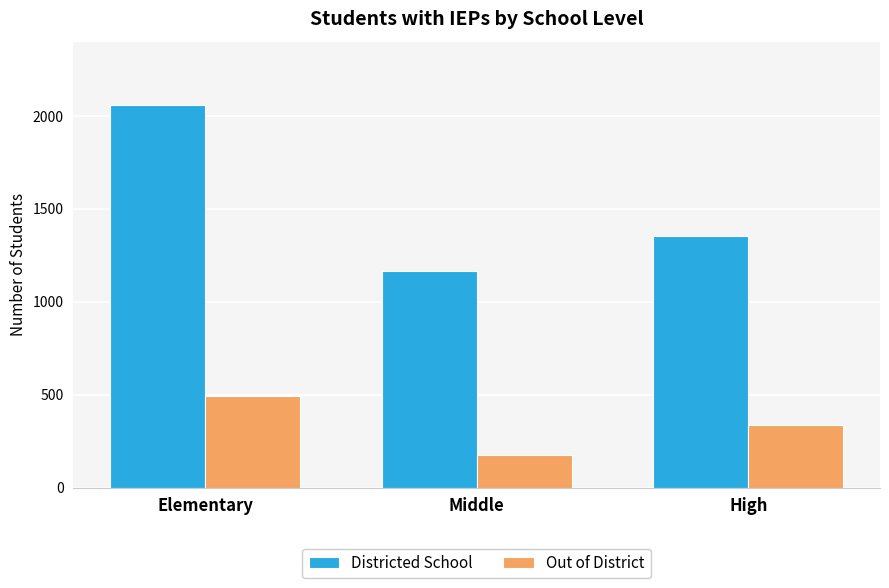

List the series in order of their peak value, highest first.

Districted School, Out of District